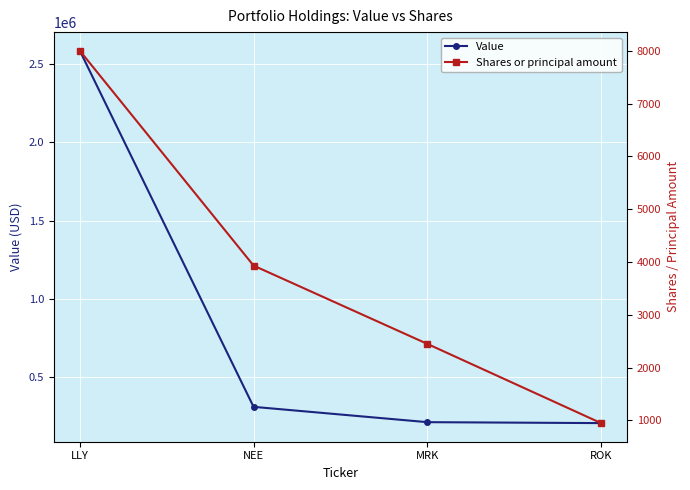

What is the label of the 2nd point from the right?

MRK